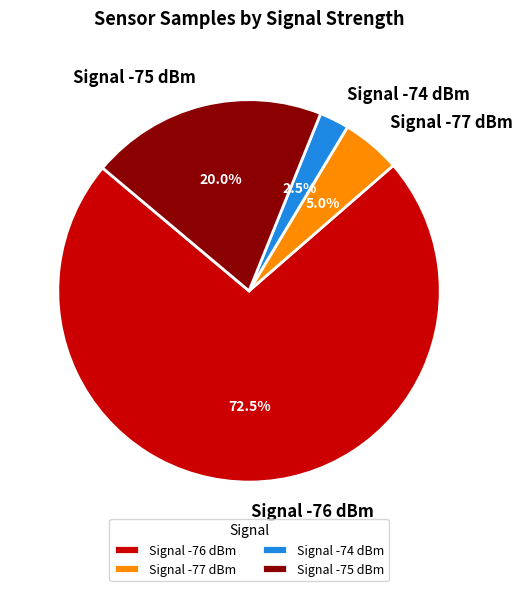

How many segments does this pie chart have?

4